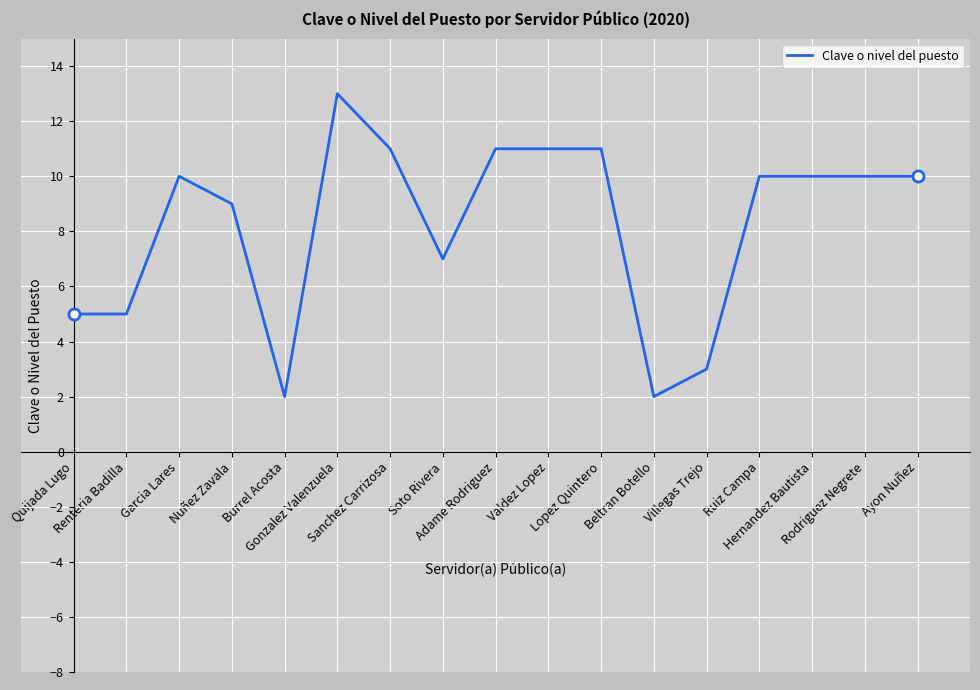

What is the difference between the maximum and minimum values?

11